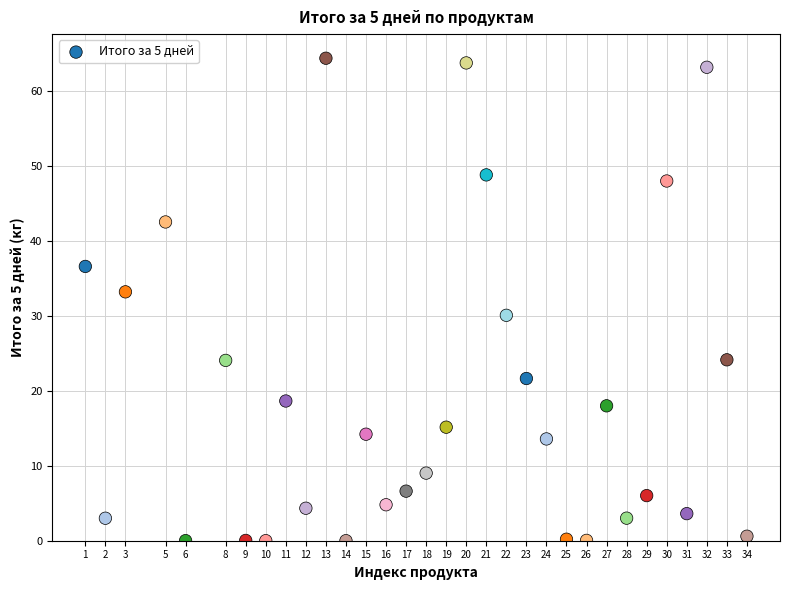

What is the range of Y values (max minus min)?

64.4